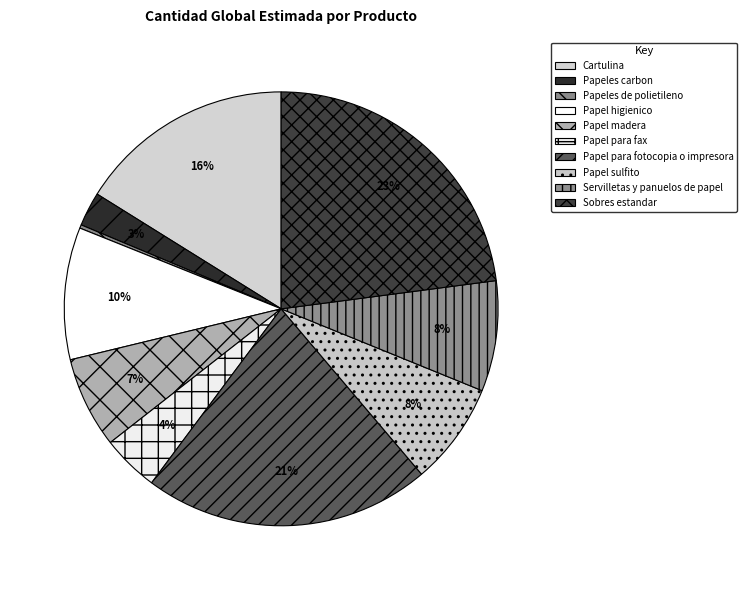

Count the number of slices in the pie.

10